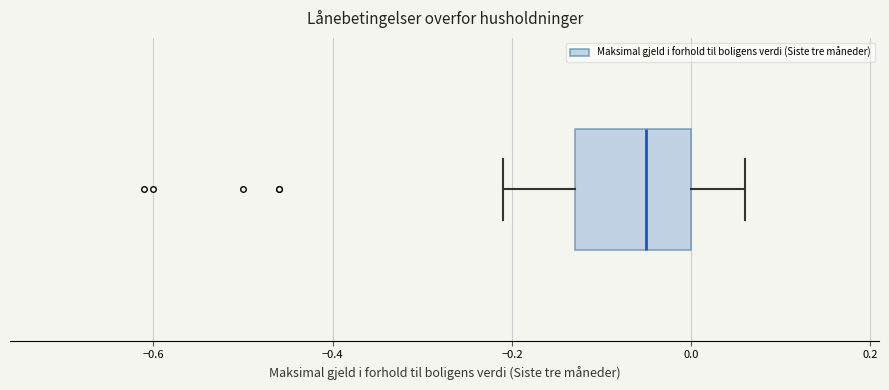

Where does the median line of the box sit on the x-axis? The values are not printed on the chart, so give them approximately, as read against the axis.

-0.04